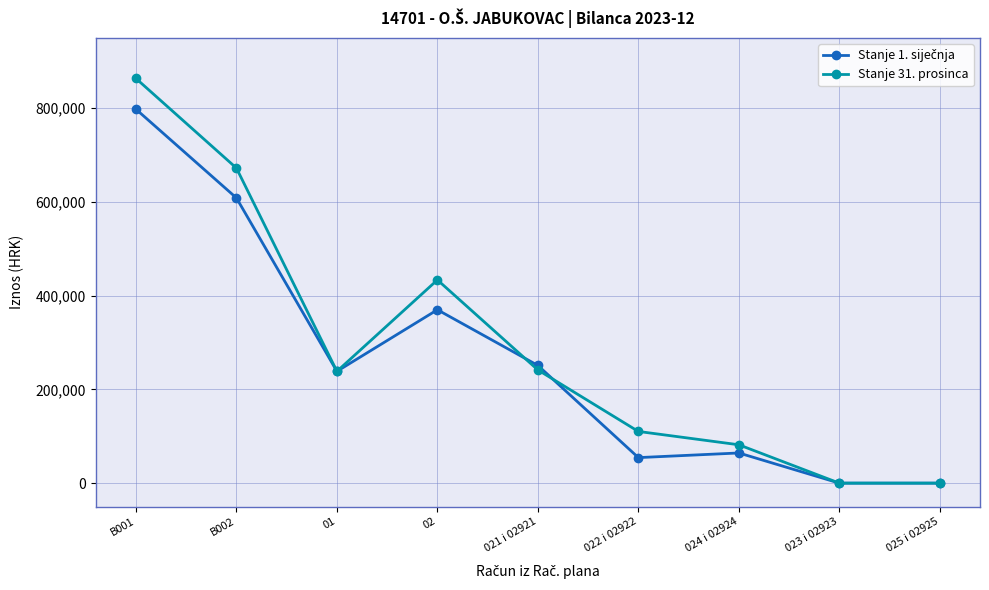

Which series has the largest range (max minus min)?

Stanje 31. prosinca